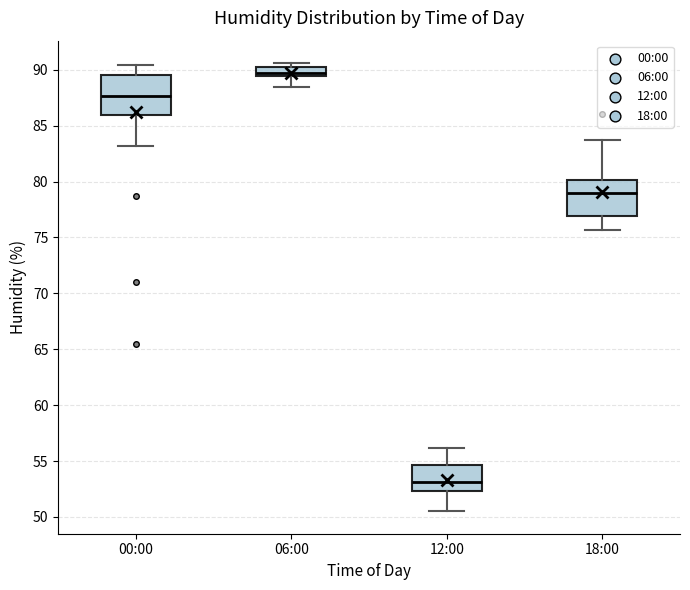

Reading left to right, read every box against the y-axis: the position of its median line, the range the box covers, and the ends of its whiskers. The values are not printed on the chart, so give them approximately, as read against the axis.

00:00: median 87.5, box 86.0 to 89.5, whiskers 83.0 to 90.5
06:00: median 90.0, box 89.5 to 90.5, whiskers 88.5 to 90.5 (just above the box's upper edge)
12:00: median 53.0, box 52.5 to 54.5, whiskers 50.5 to 56.0
18:00: median 79.0, box 77.0 to 80.0, whiskers 75.5 to 83.5